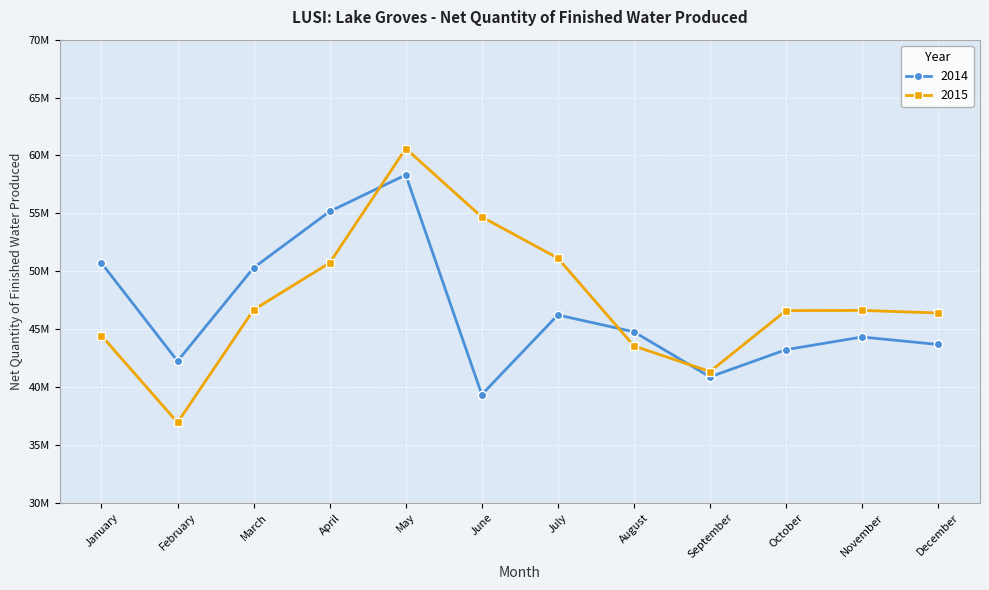

Rank the series by their maximum value, from lowest to highest.

2014, 2015